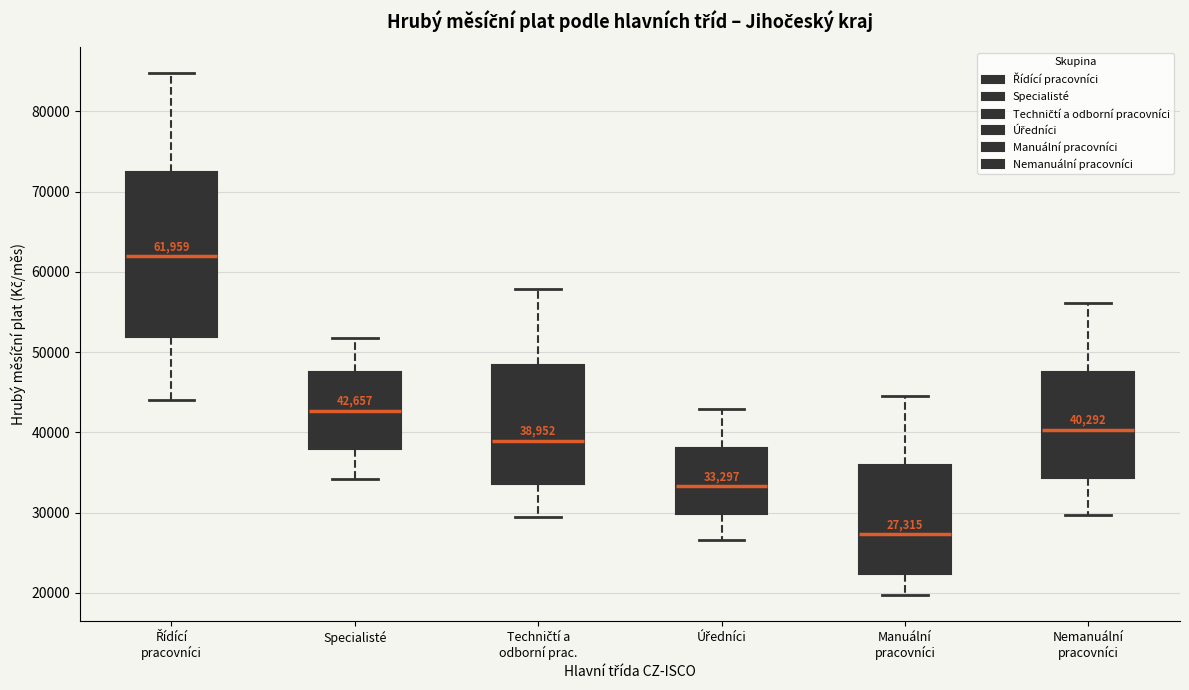

Which box's median line is the highest?

Řídící pracovníci